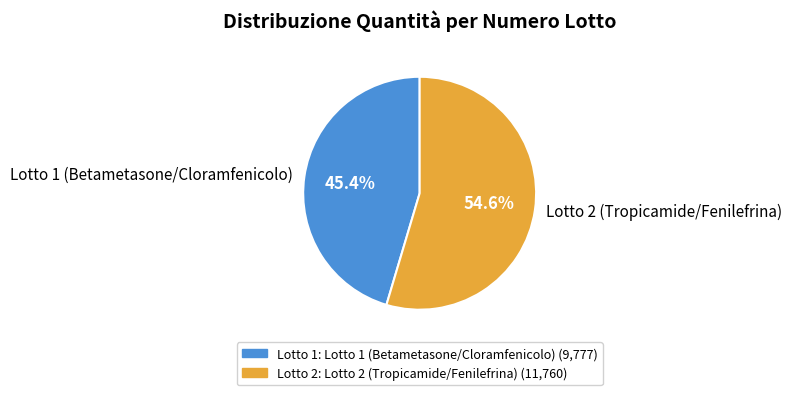

Approximately how many times larger is the value at Lotto 1 (Betametasone/Cloramfenicolo) compared to Lotto 2 (Tropicamide/Fenilefrina)?

0.8